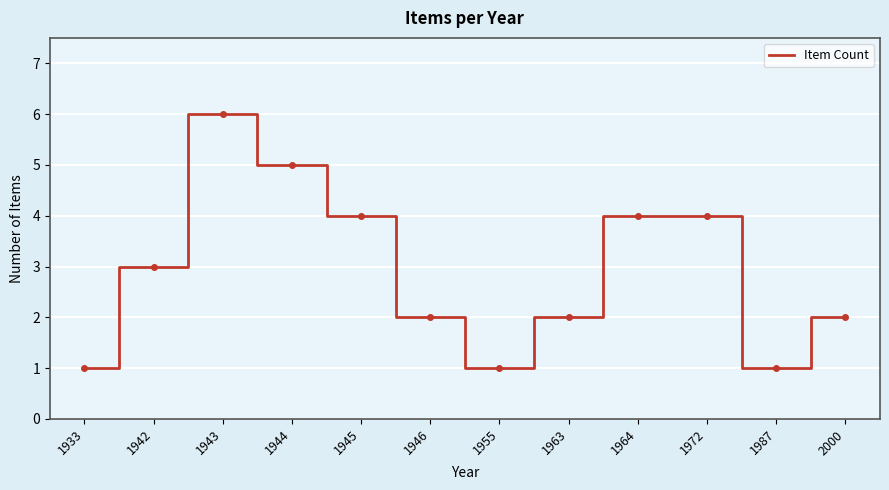

The chart shows a value of 4 at 1964. True or false?

True